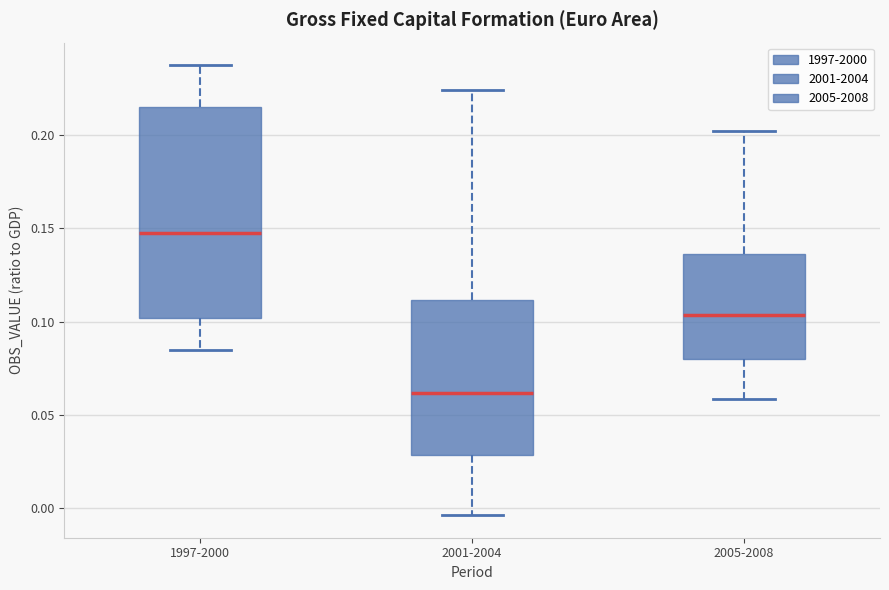

Where is the upper edge of the box for 1997-2000 on the y-axis? The values are not printed on the chart, so give them approximately, as read against the axis.

0.215